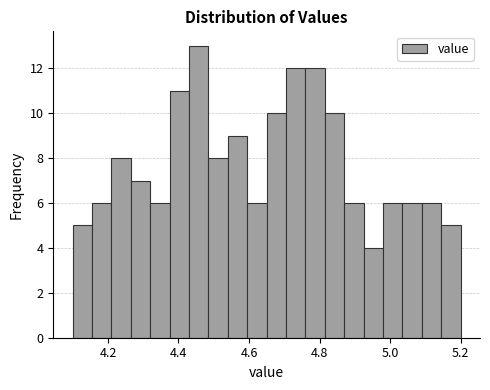

Read against the x-axis, roughly where is the centre of the tallest bar?

4.46